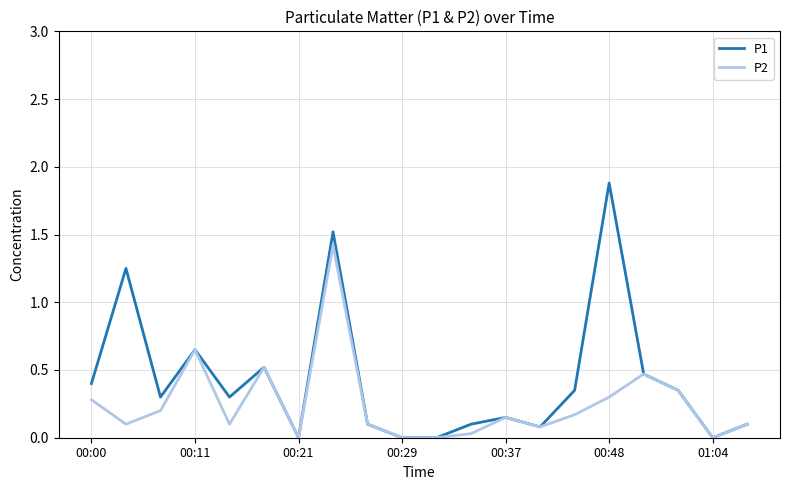

Rank the series by their average value, from highest to lowest.

P1, P2